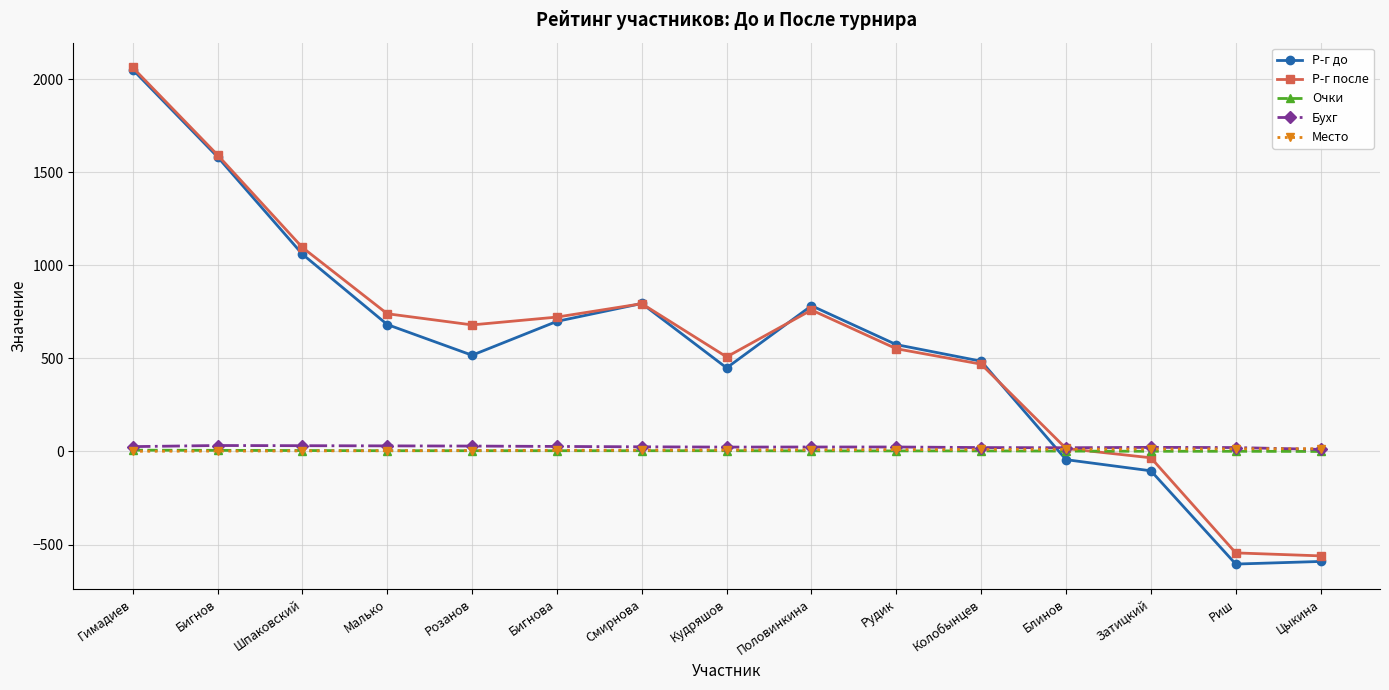

In Бухг, how many points are lower than both neighbors (excluding endpoints)?

2